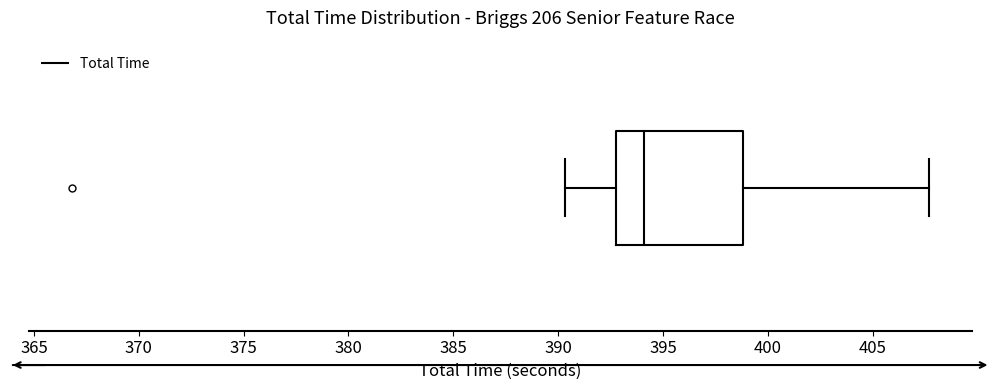

Transcribe this box plot: give where the median line is, the range the box spans, and where the two whiskers end, as read against the x-axis. The values are not printed on the chart, so give them approximately, as read against the axis.

median 394.0, box 393.0 to 399.0, whiskers 390.5 to 407.5